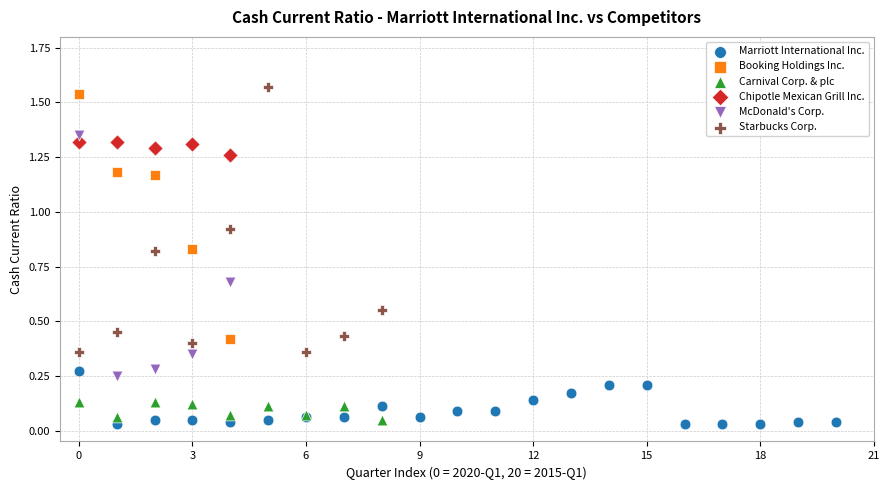

What are all the series names shown in the legend?

Marriott International Inc., Booking Holdings Inc., Carnival Corp. & plc, Chipotle Mexican Grill Inc., McDonald's Corp., Starbucks Corp.